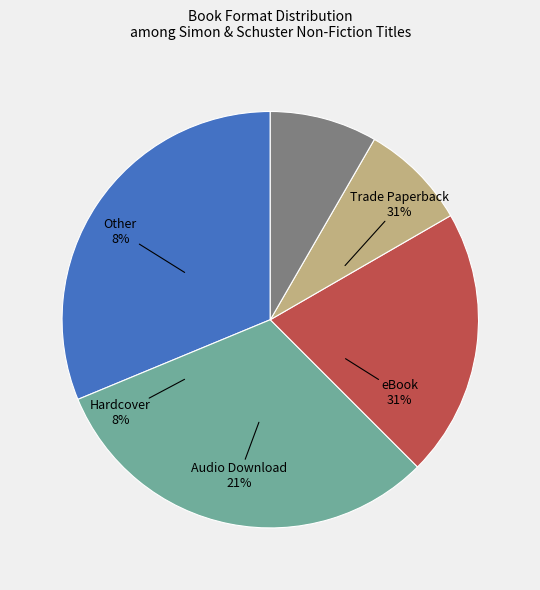

Combined, what portion of the pie is Audio Download and eBook?

52.1%